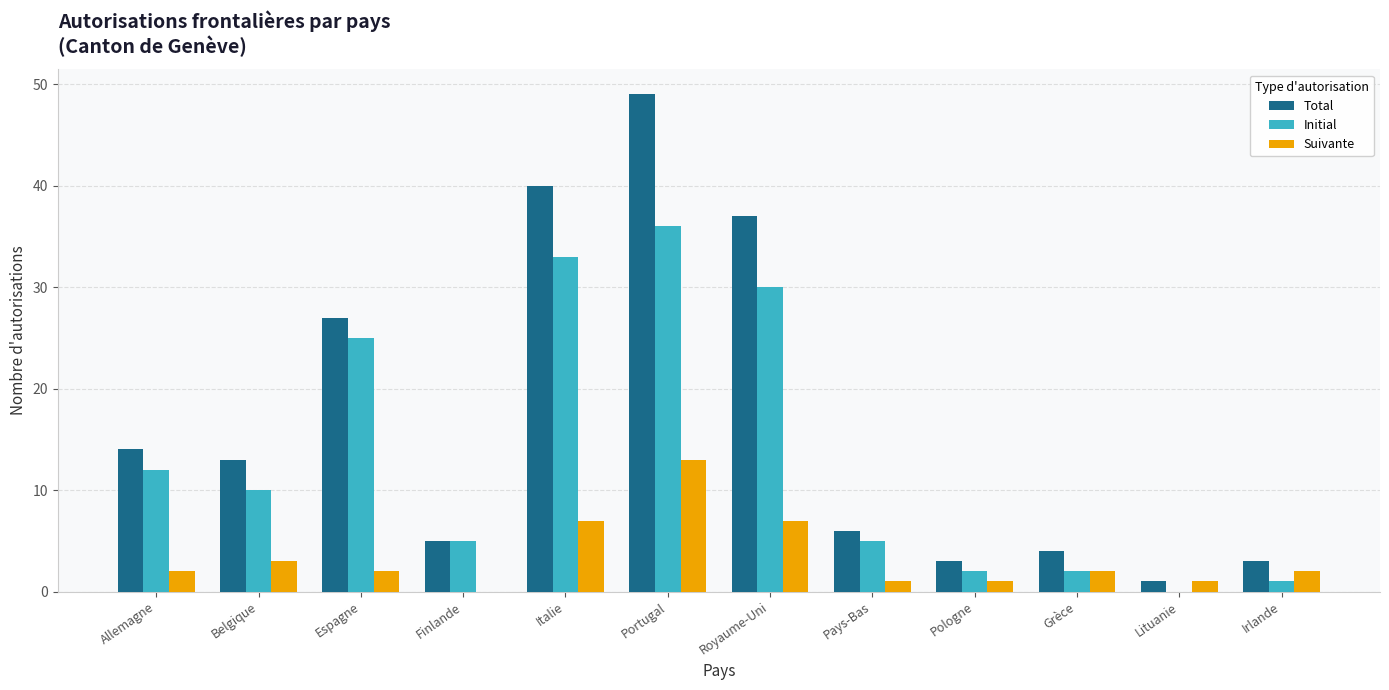

What is the sum of all Initial values?

161